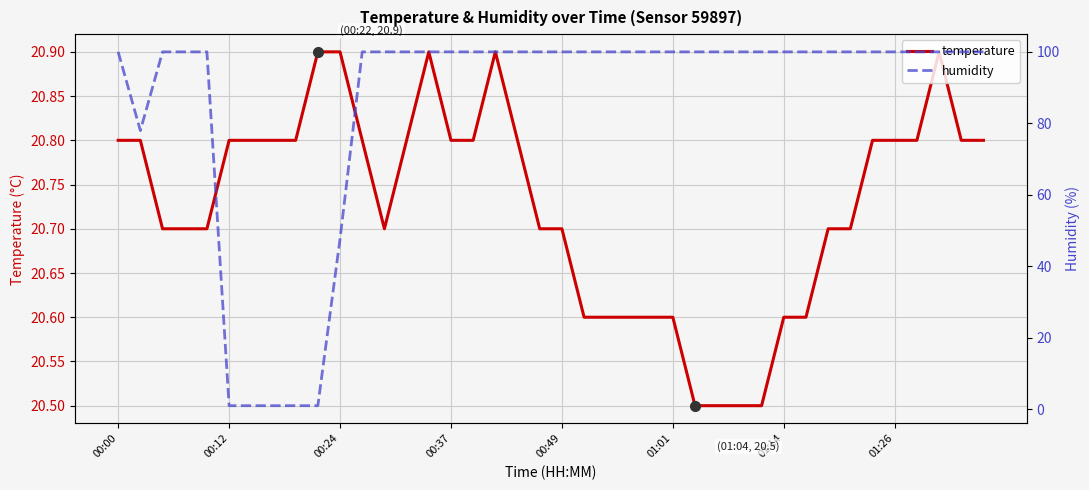

Between 8 and 16, which is larger?

8